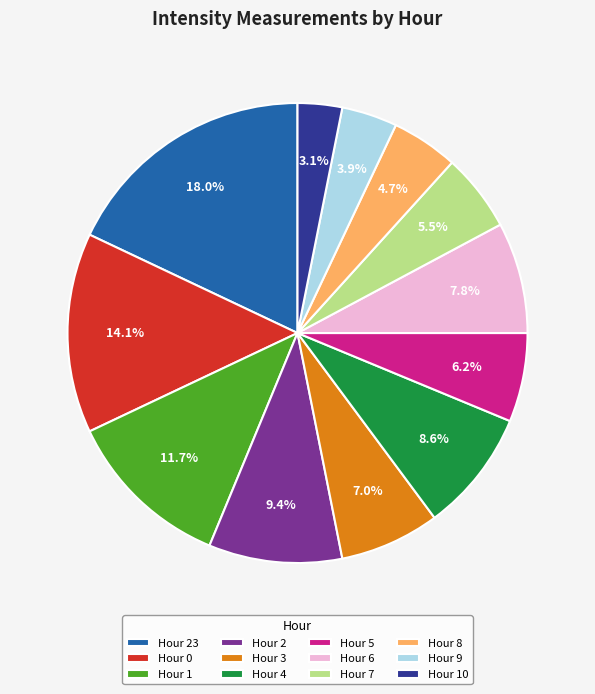

Is there any slice that represents more than half of the pie?

No